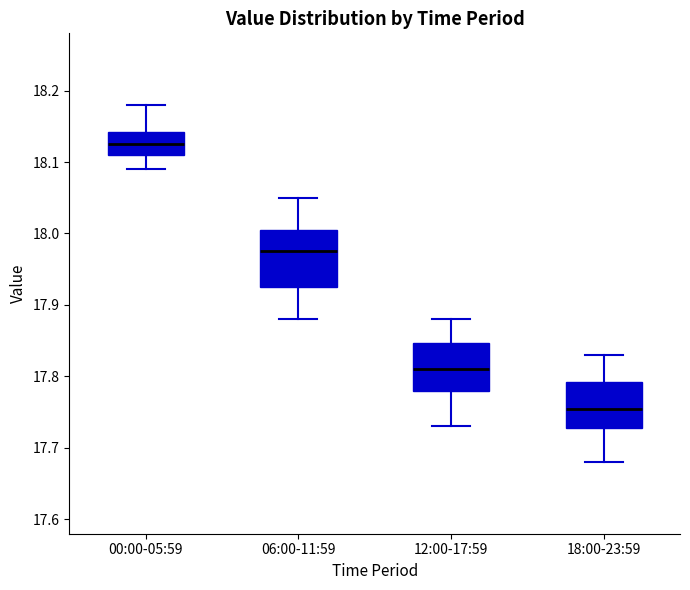

Comparing the boxes themselves (not the whiskers), which one is the tallest?

06:00-11:59